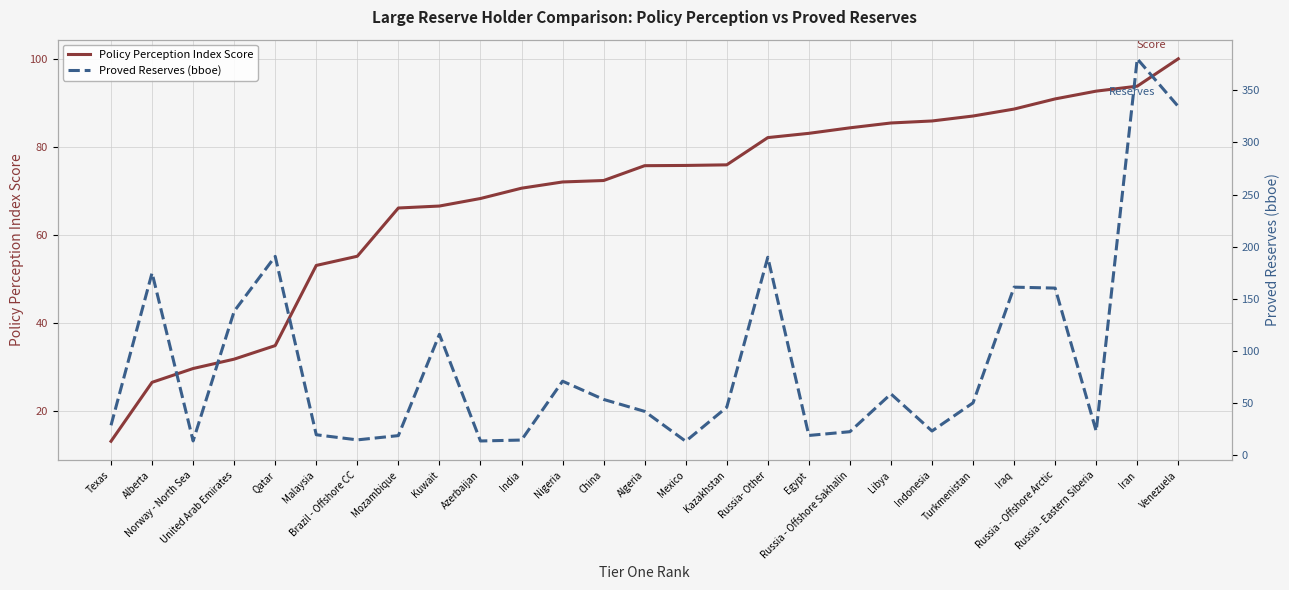

Between Russia - Offshore Arctic and Iran, which series saw the biggest shift?

Proved Reserves (bboe)